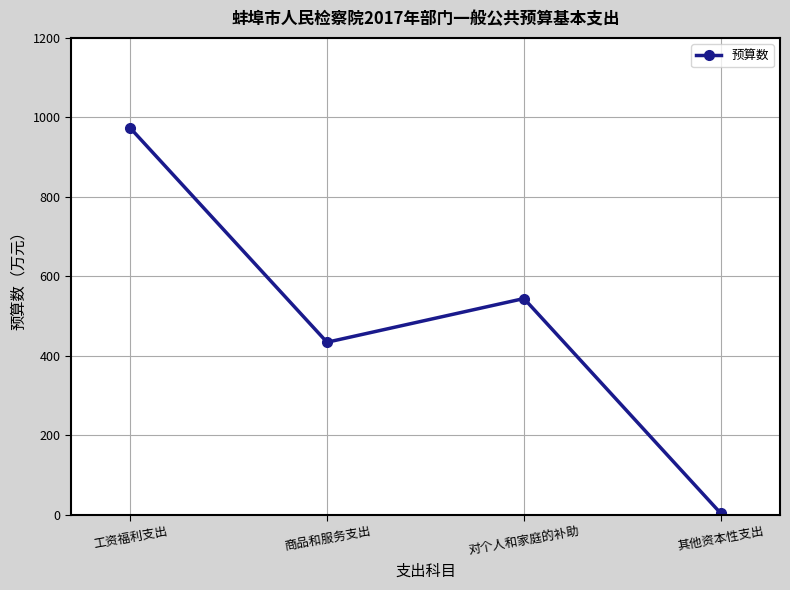

True or false: the data shows 719.6 at 商品和服务支出.

False